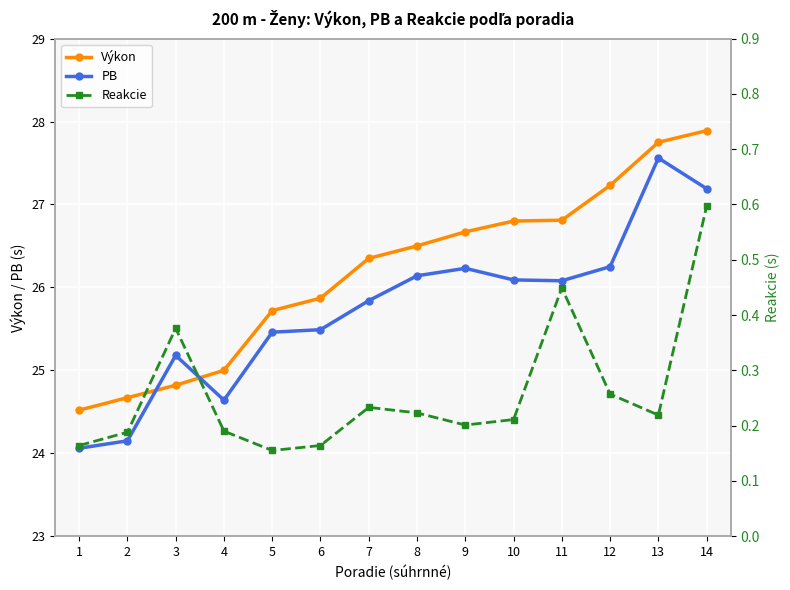

What is the difference between the PB values at 7 and 1?

1.8